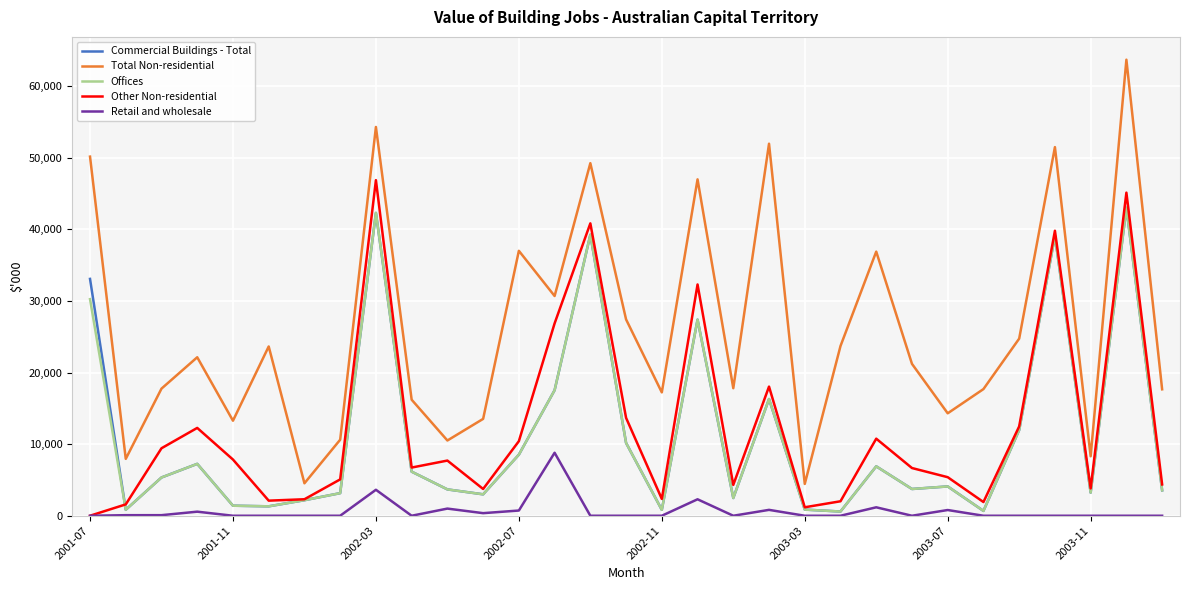

What is the highest value of the Total Non-residential series?

63712